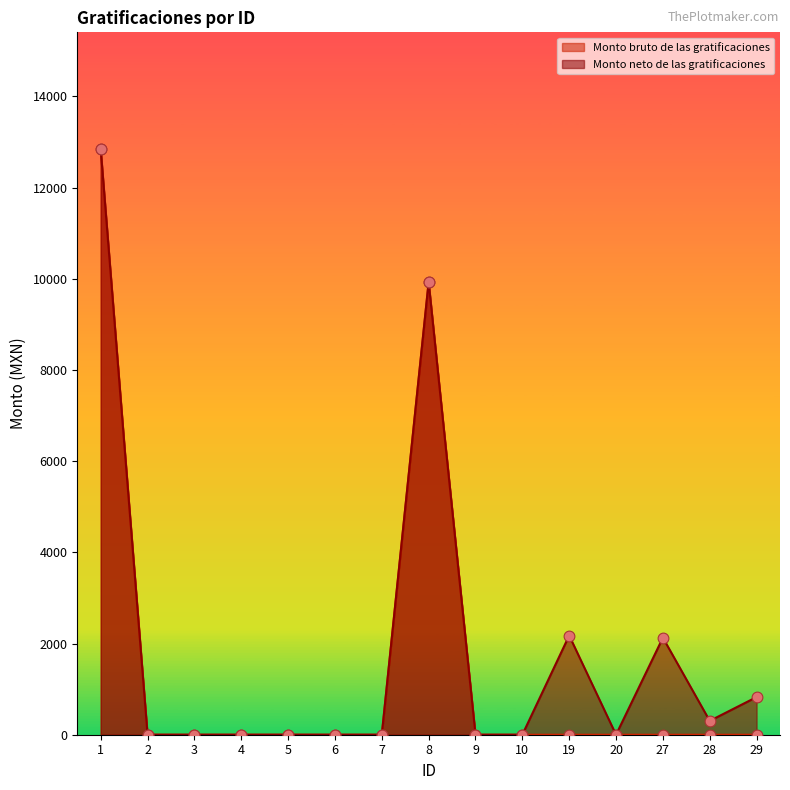

What is the total value across all series at 29?

825.6